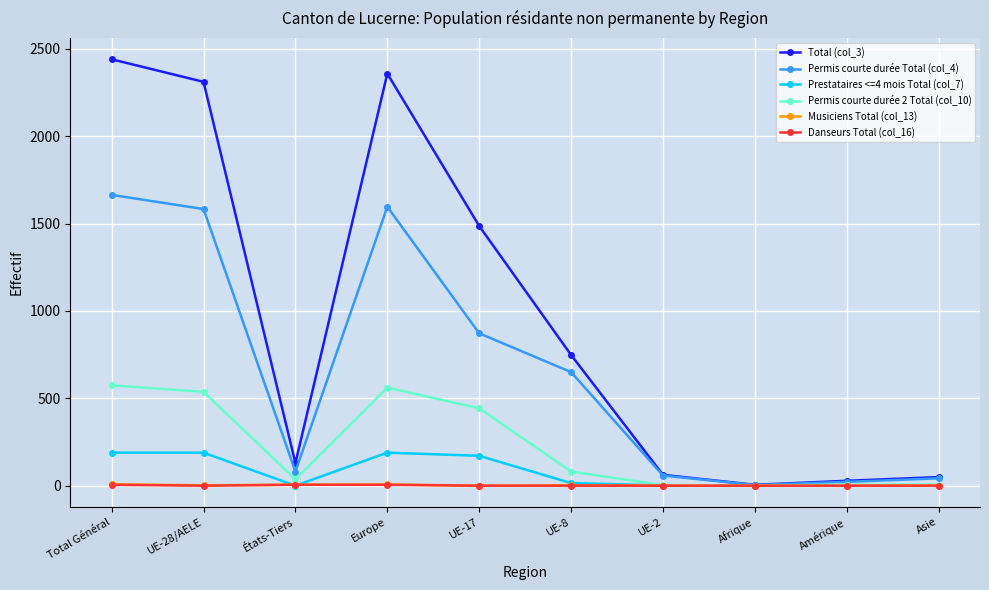

Which series has the largest range (max minus min)?

Total (col_3)